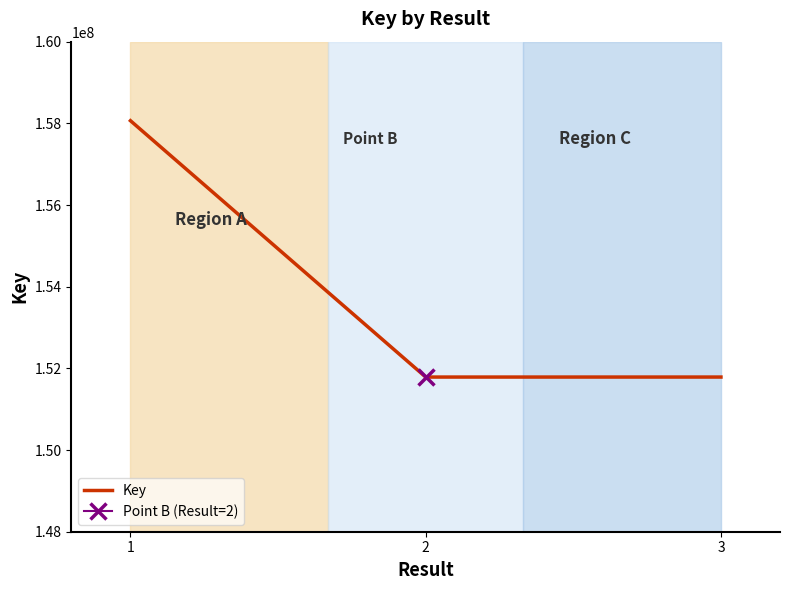

What is the change in value from 1 to 3?

-6277281